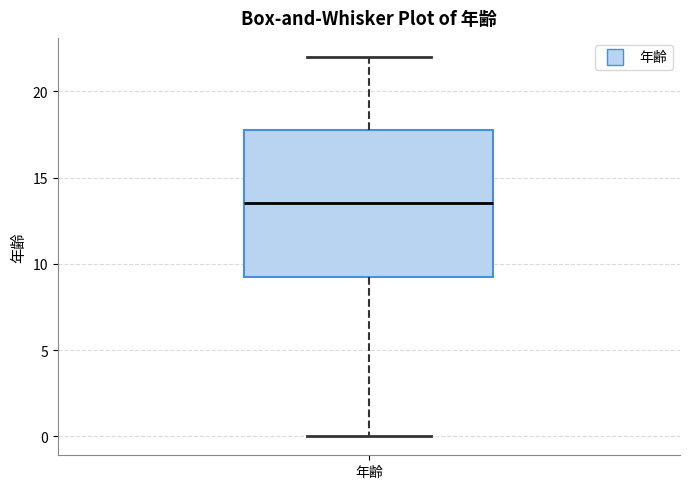

Transcribe this box plot: give where the median line is, the range the box spans, and where the two whiskers end, as read against the y-axis. The values are not printed on the chart, so give them approximately, as read against the axis.

median 13.5, box 9.5 to 18.0, whiskers 0.0 to 22.0